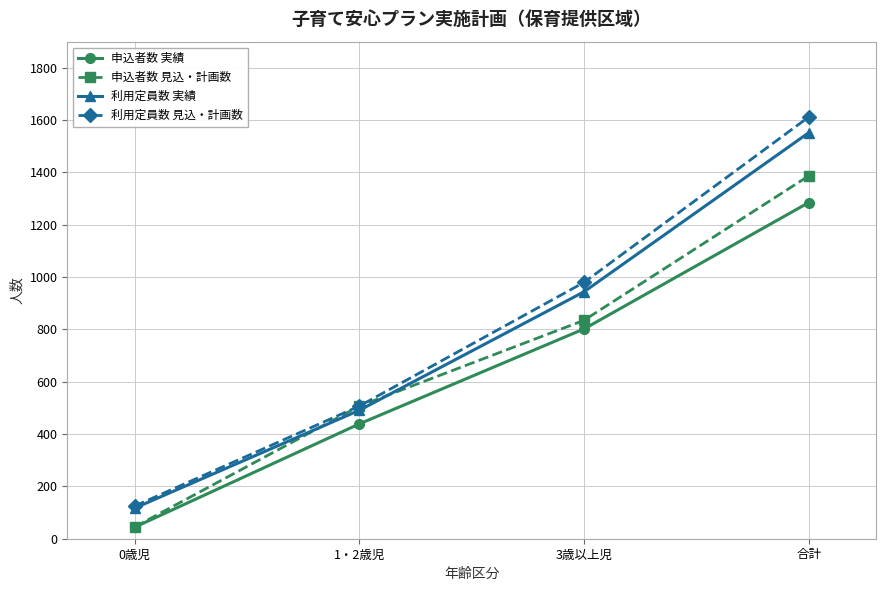

At which category is the sum across all series the highest?

合計